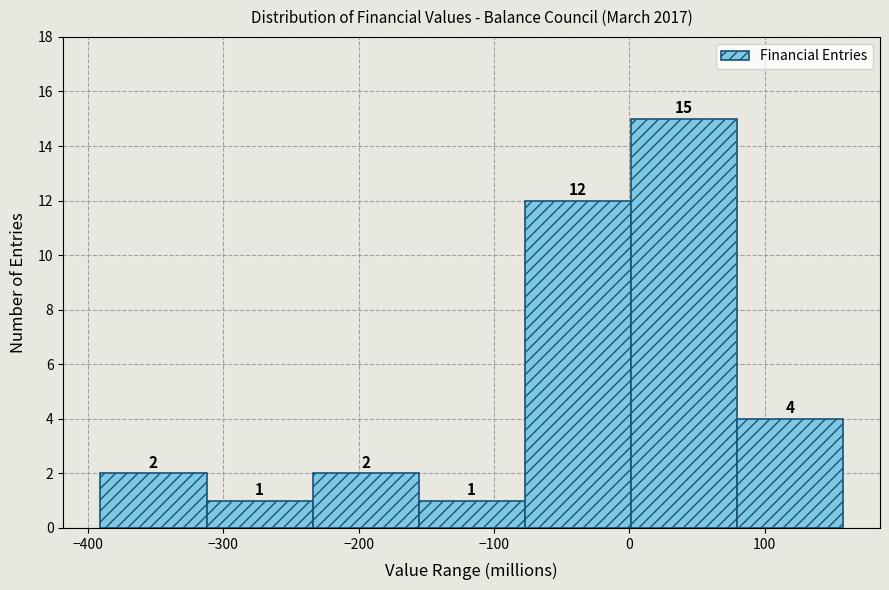

Reading left to right, transcribe this chart: for each bar, give the range it covers on the x-axis and its height. The bar edges are not printed on the chart, so give them approximately, as read against the axis.

-390 to -310: 2
-310 to -230: 1
-230 to -160: 2
-160 to -80: 1
-80 to 0: 12
0 to 80: 15
80 to 160: 4